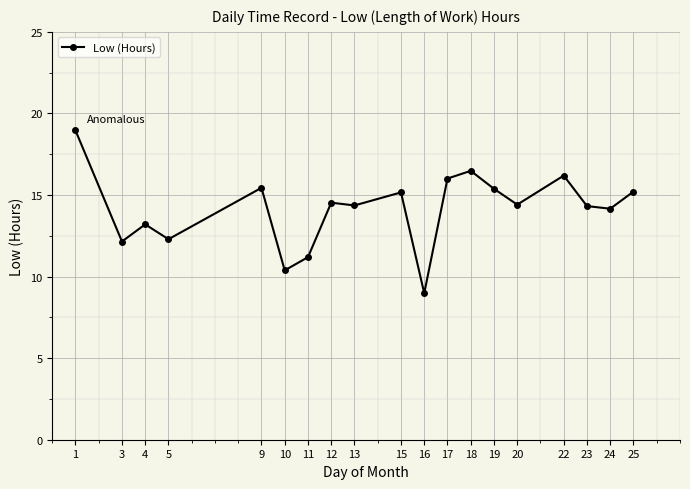

What is the difference between the values at 3 and 1?

6.8